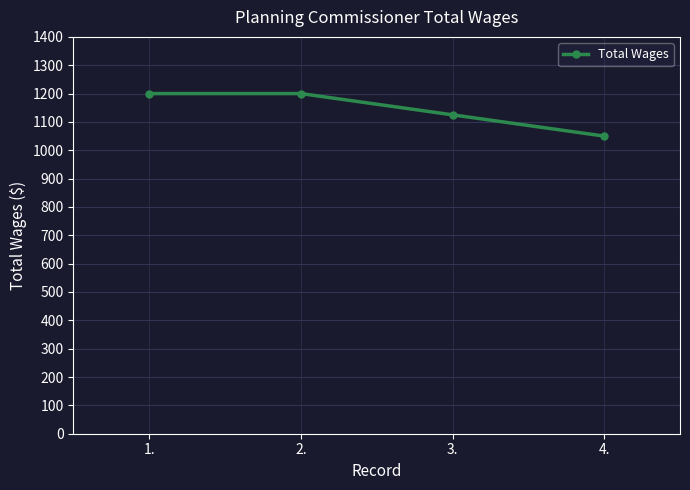

What is the maximum value shown in the chart?

1200